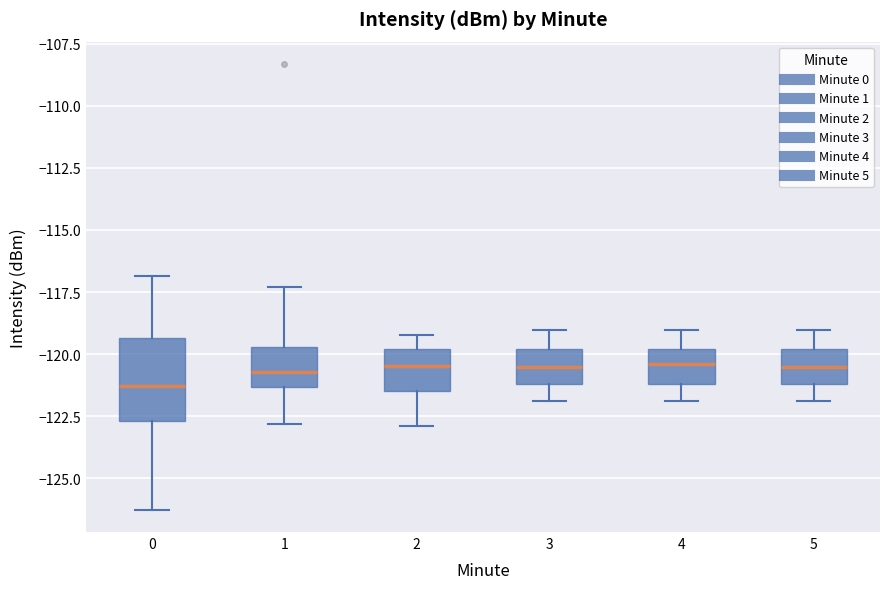

Reading left to right, read every box against the y-axis: the position of its median line, the range the box covers, and the ends of its whiskers. The values are not printed on the chart, so give them approximately, as read against the axis.

0: median -121.5, box -122.5 to -119.5, whiskers -126.5 to -117.0
1: median -120.5, box -121.5 to -119.5, whiskers -123.0 to -117.5
2: median -120.5, box -121.5 to -120.0, whiskers -123.0 to -119.0
3: median -120.5, box -121.0 to -120.0, whiskers -122.0 to -119.0
4: median -120.5, box -121.0 to -120.0, whiskers -122.0 to -119.0
5: median -120.5, box -121.0 to -120.0, whiskers -122.0 to -119.0